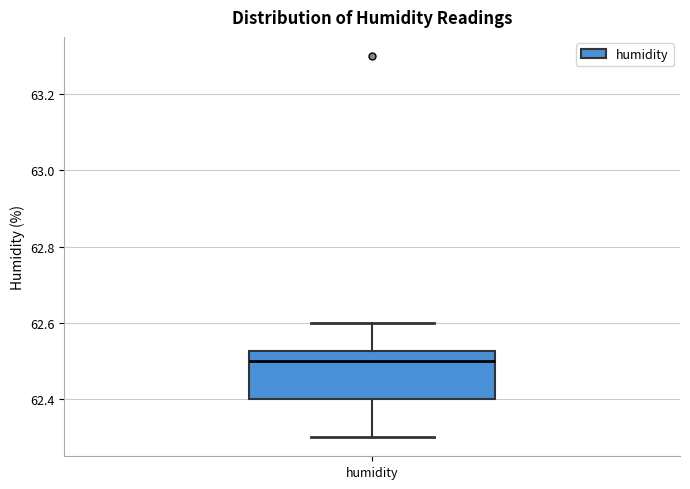

Transcribe this box plot: give where the median line is, the range the box spans, and where the two whiskers end, as read against the y-axis. The values are not printed on the chart, so give them approximately, as read against the axis.

median 62.50, box 62.40 to 62.52, whiskers 62.30 to 62.60